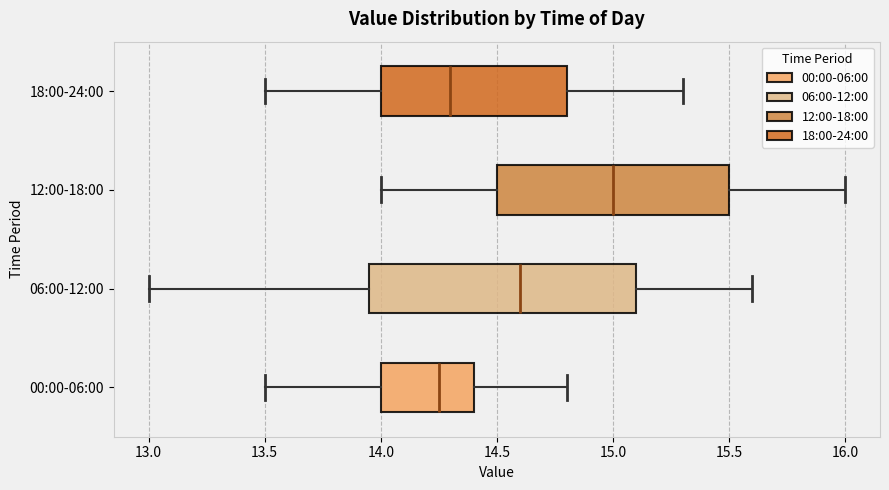

Reading bottom to top, read every box against the x-axis: the position of its median line, the range the box covers, and the ends of its whiskers. The values are not printed on the chart, so give them approximately, as read against the axis.

00:00-06:00: median 14.25, box 14.00 to 14.40, whiskers 13.50 to 14.80
06:00-12:00: median 14.60, box 13.95 to 15.10, whiskers 13.00 to 15.60
12:00-18:00: median 15.00, box 14.50 to 15.50, whiskers 14.00 to 16.00
18:00-24:00: median 14.30, box 14.00 to 14.80, whiskers 13.50 to 15.30